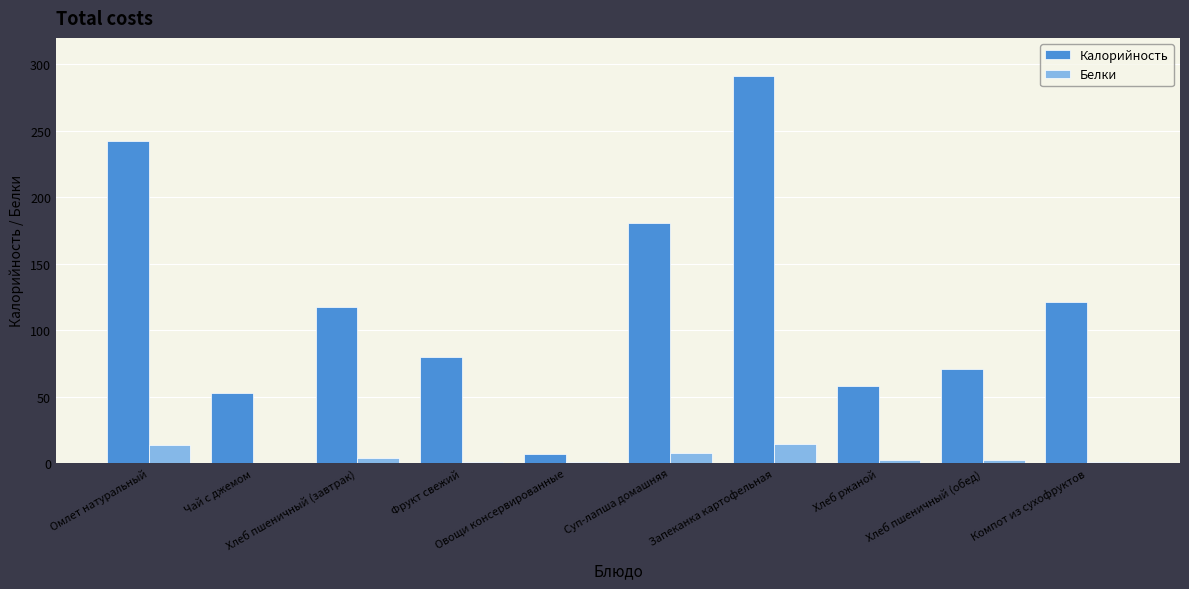

What is the sum of all Белки values?

46.3